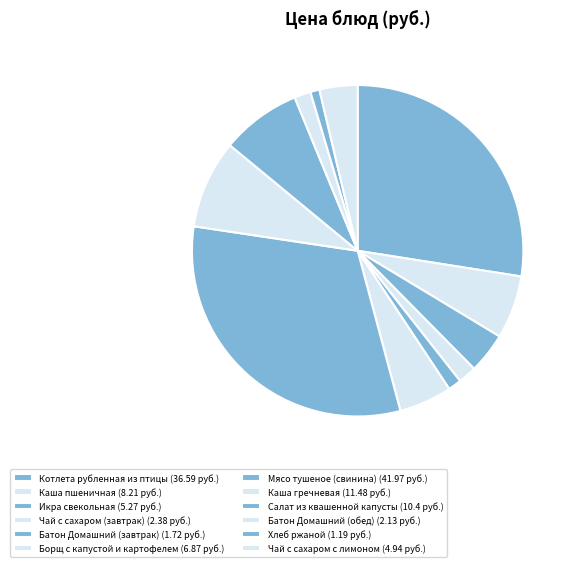

To the nearest percent, what percentage of the pie is Каша пшеничная?

6%